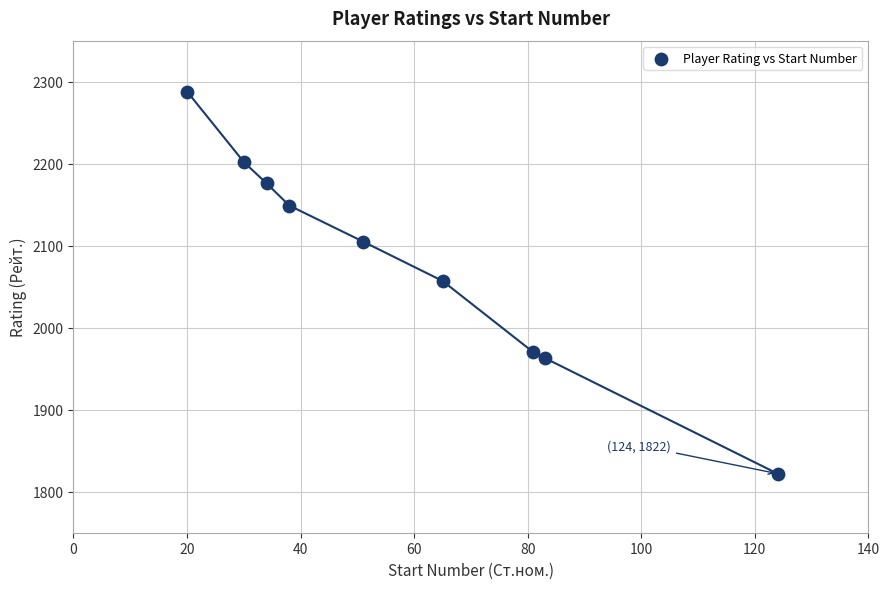

What is the average Y value?

2081